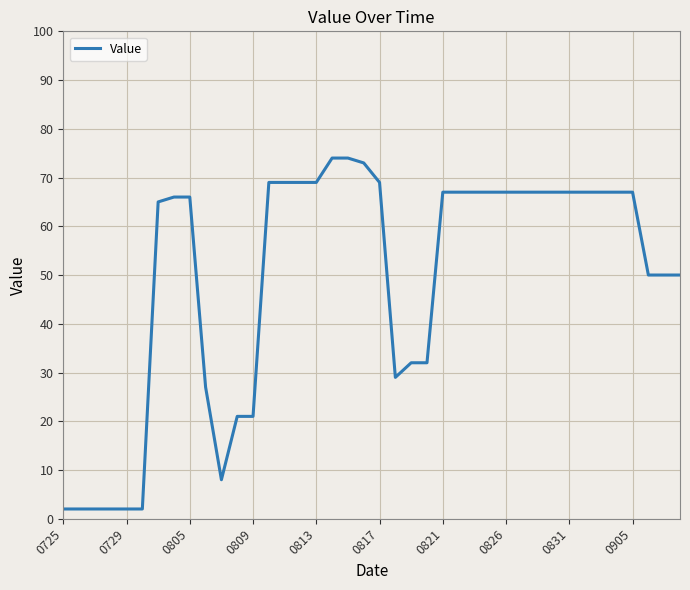

What is the difference between the maximum and minimum values?

72